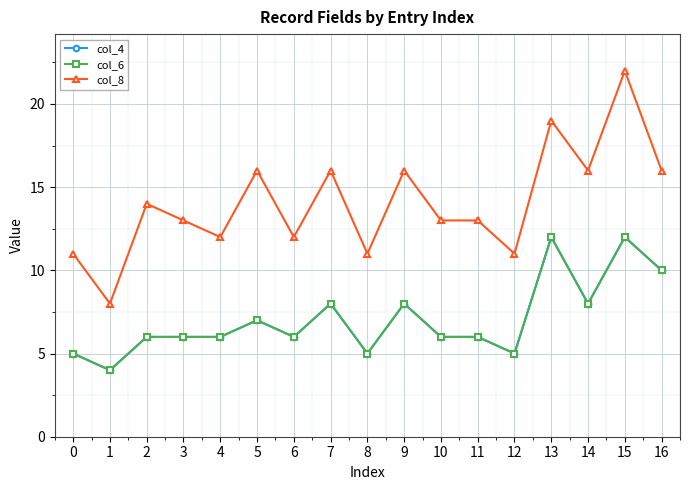

True or false: col_4 and col_6 cross at least once.

False